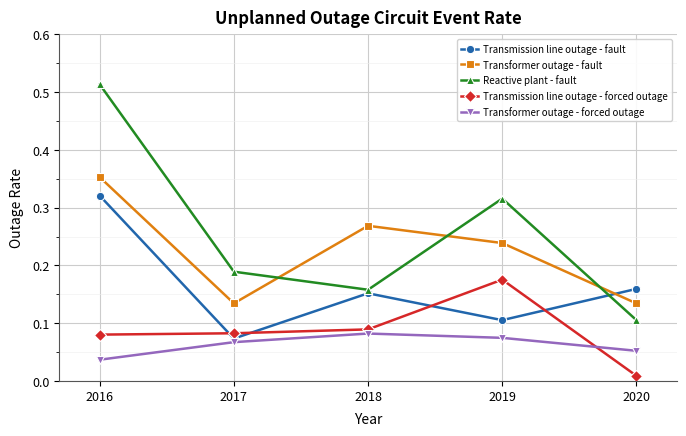

Which series has the widest spread of values?

Reactive plant - fault